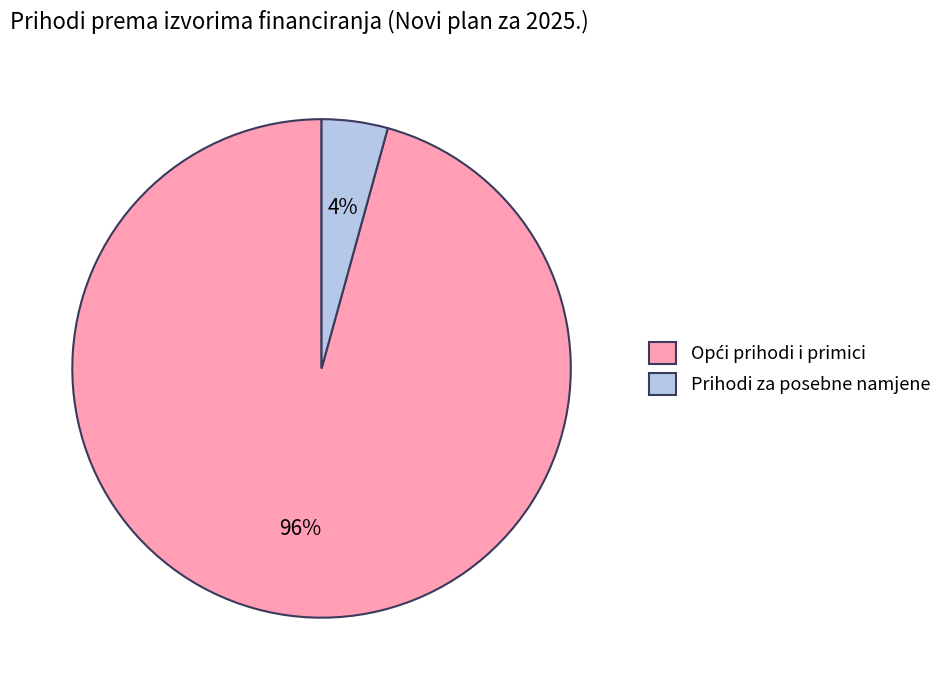

What percentage is the Prihodi za posebne namjene slice, to the nearest percent?

4%